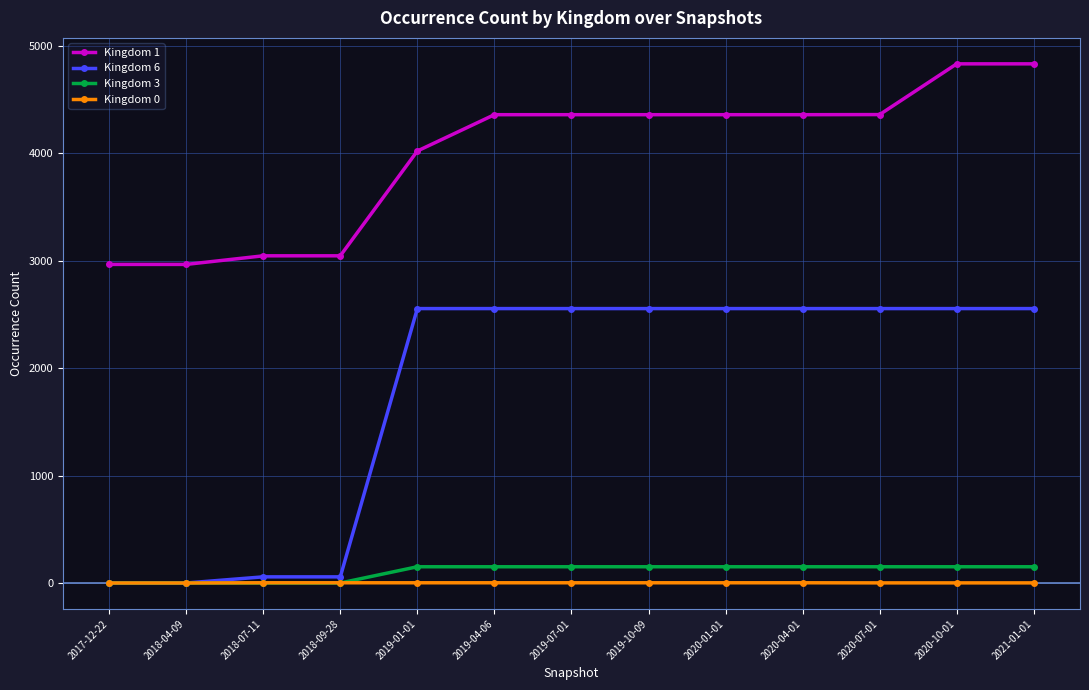

What is the value of the Kingdom 1 point at the 4th from the left?

3044